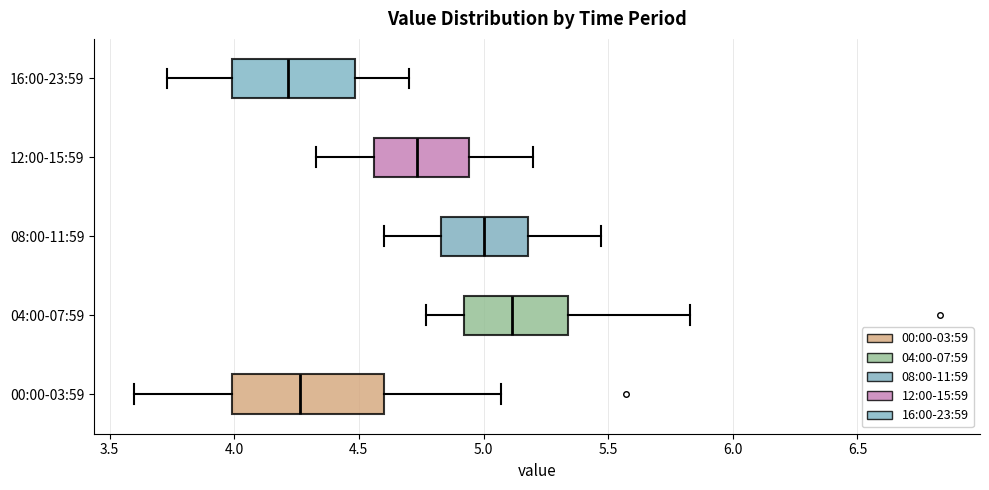

Where does the left whisker of the box for 04:00-07:59 end on the x-axis? The values are not printed on the chart, so give them approximately, as read against the axis.

4.75